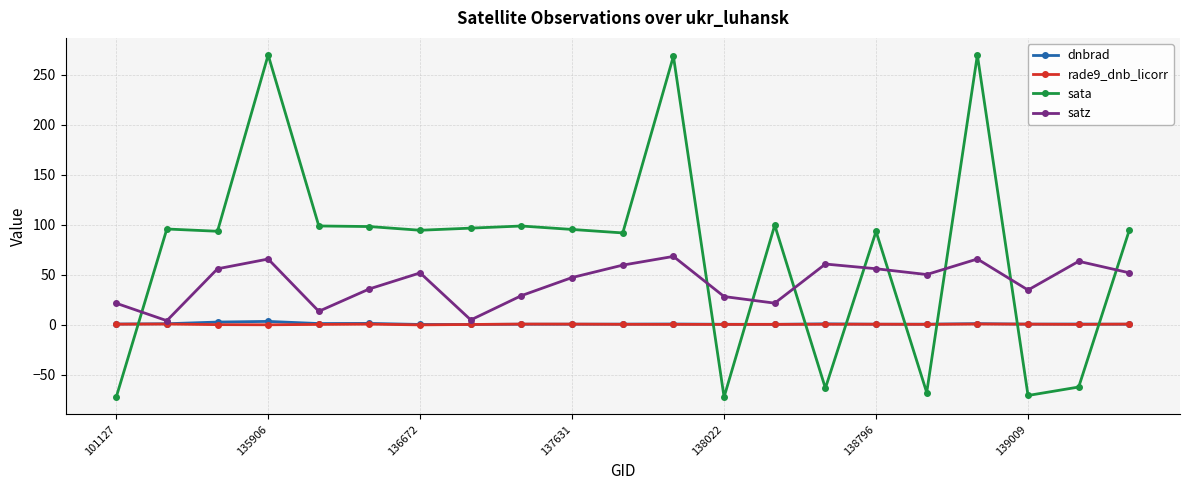

What is the smallest value displayed?

-72.7